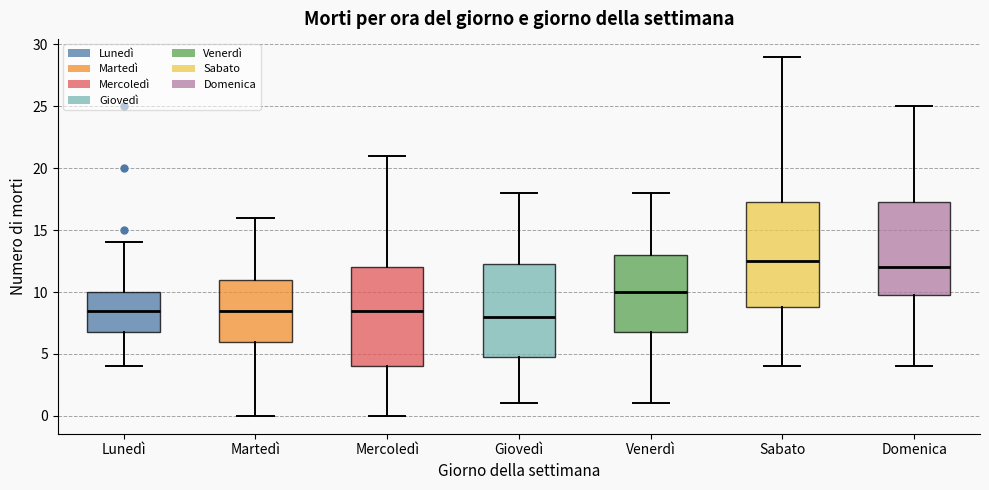

Reading left to right, read every box against the y-axis: the position of its median line, the range the box covers, and the ends of its whiskers. The values are not printed on the chart, so give them approximately, as read against the axis.

Lunedì: median 8.5, box 7.0 to 10.0, whiskers 4.0 to 14.0
Martedì: median 8.5, box 6.0 to 11.0, whiskers 0.0 to 16.0
Mercoledì: median 8.5, box 4.0 to 12.0, whiskers 0.0 to 21.0
Giovedì: median 8.0, box 5.0 to 12.5, whiskers 1.0 to 18.0
Venerdì: median 10.0, box 7.0 to 13.0, whiskers 1.0 to 18.0
Sabato: median 12.5, box 9.0 to 17.5, whiskers 4.0 to 29.0
Domenica: median 12.0, box 10.0 to 17.5, whiskers 4.0 to 25.0